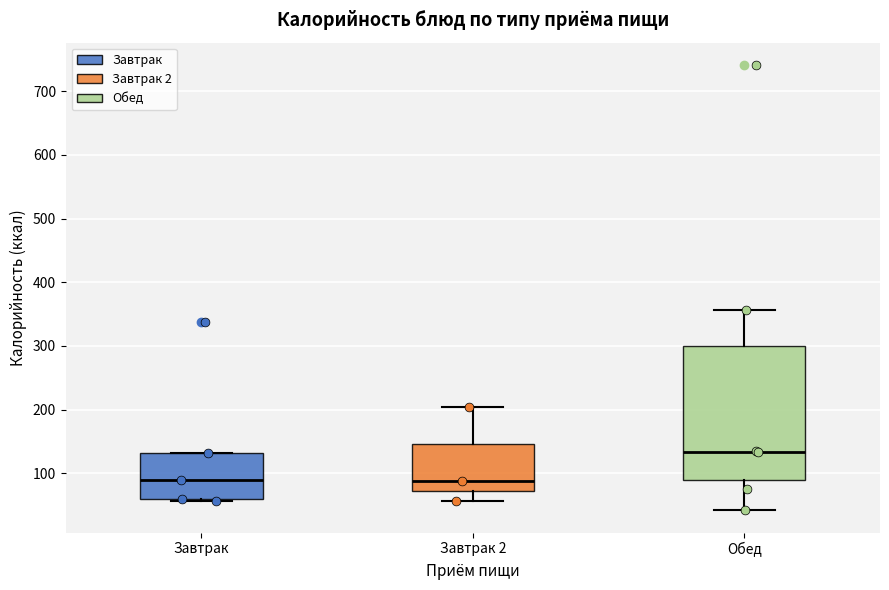

Where is the lower edge of the box for Завтрак on the y-axis? The values are not printed on the chart, so give them approximately, as read against the axis.

60